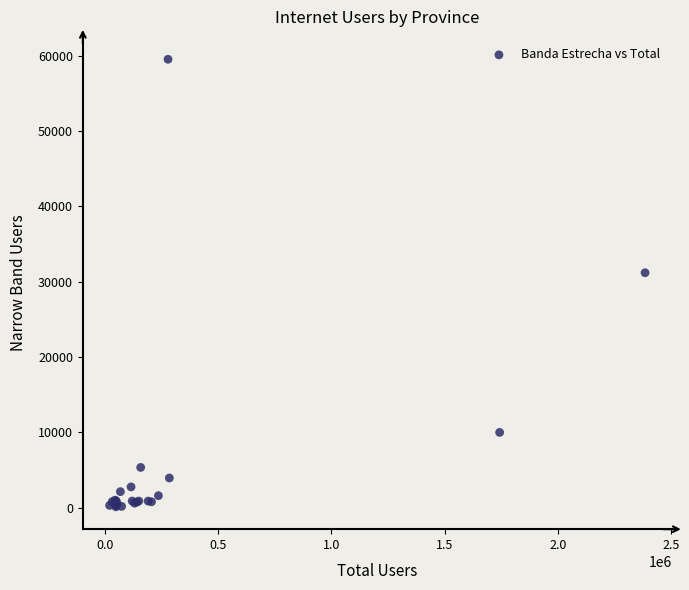

What Y value in the scatter plot is closest to 29805?

31171